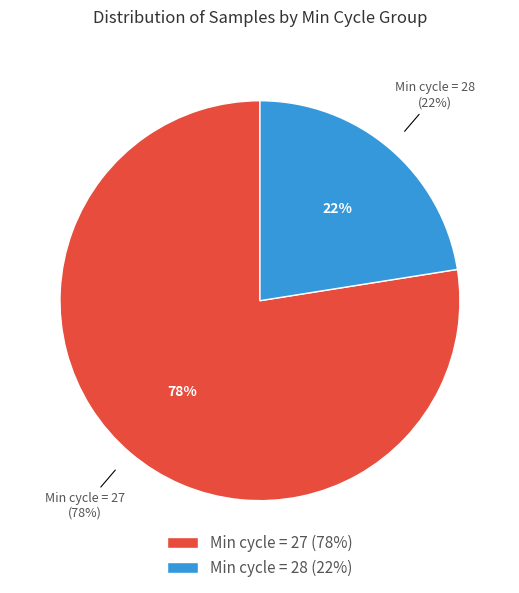

Which category has the biggest portion of the pie?

27